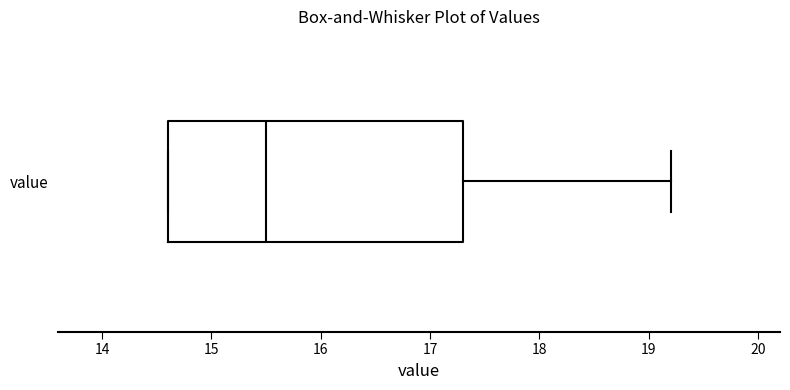

Where is the right edge of the box for value on the x-axis? The values are not printed on the chart, so give them approximately, as read against the axis.

17.3